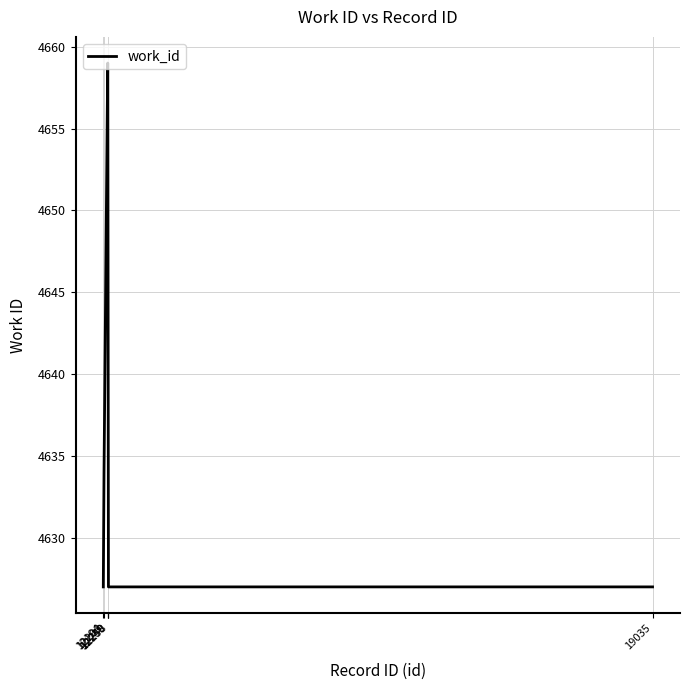

What is the maximum value shown in the chart?

4659